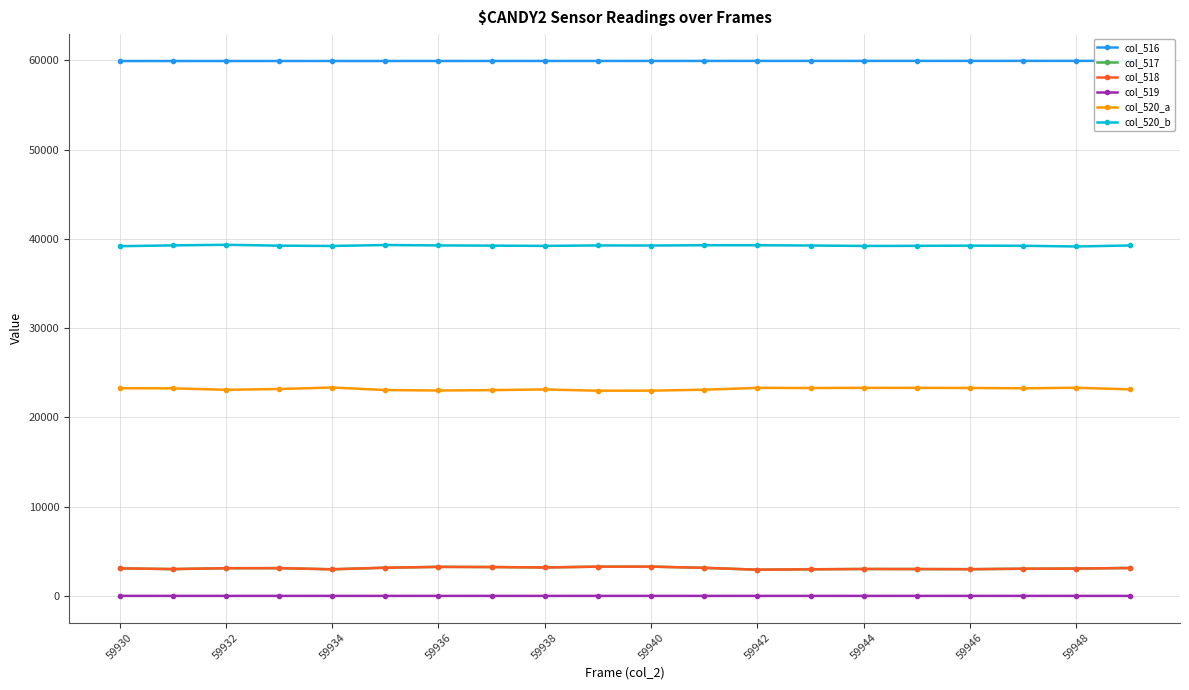

True or false: col_517 and col_519 intersect in this chart.

False